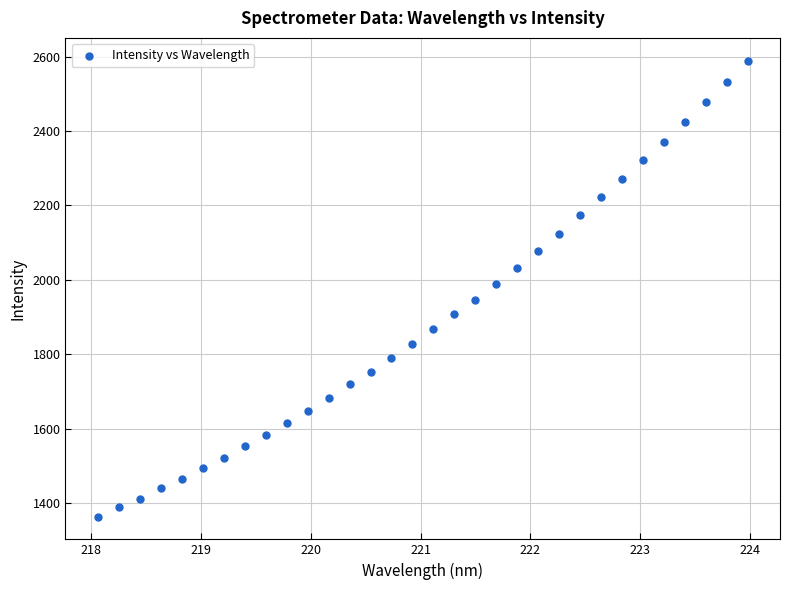

What is the range of Y values (max minus min)?

1225.6